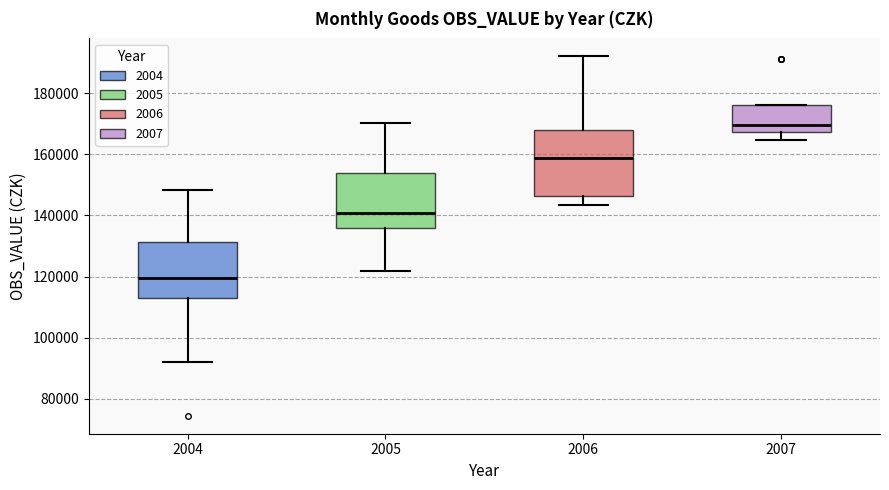

Where does the lower whisker of the box at x = 2007 end on the y-axis? The values are not printed on the chart, so give them approximately, as read against the axis.

164000